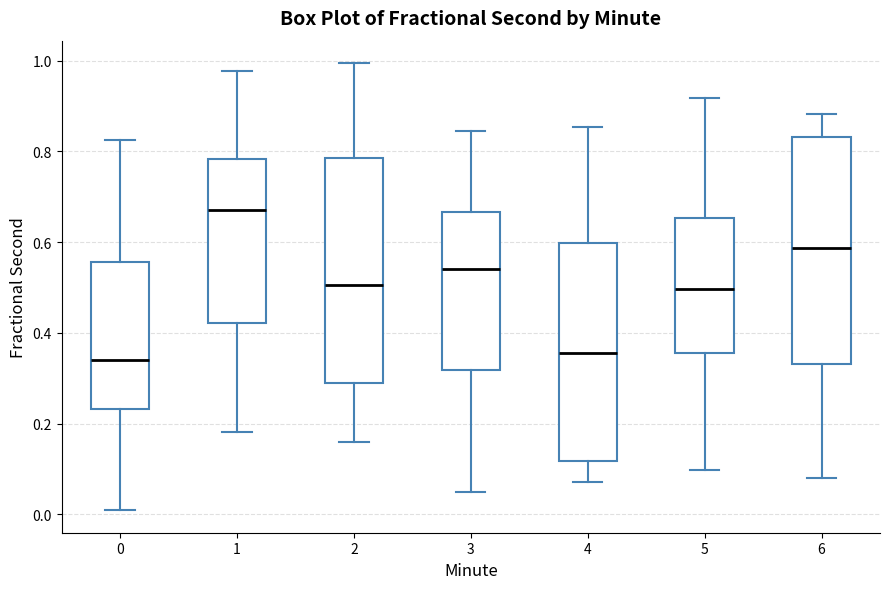

Where is the upper edge of the box at x = 2 on the y-axis? The values are not printed on the chart, so give them approximately, as read against the axis.

0.78